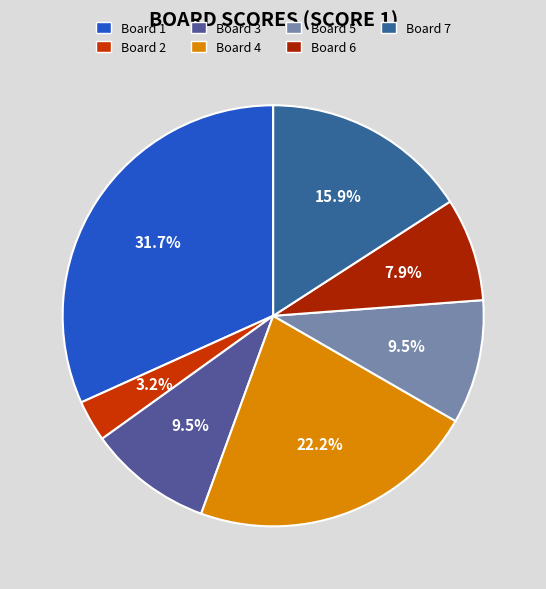

To the nearest percent, what is the combined percentage of Board 4 and Board 2?

25%